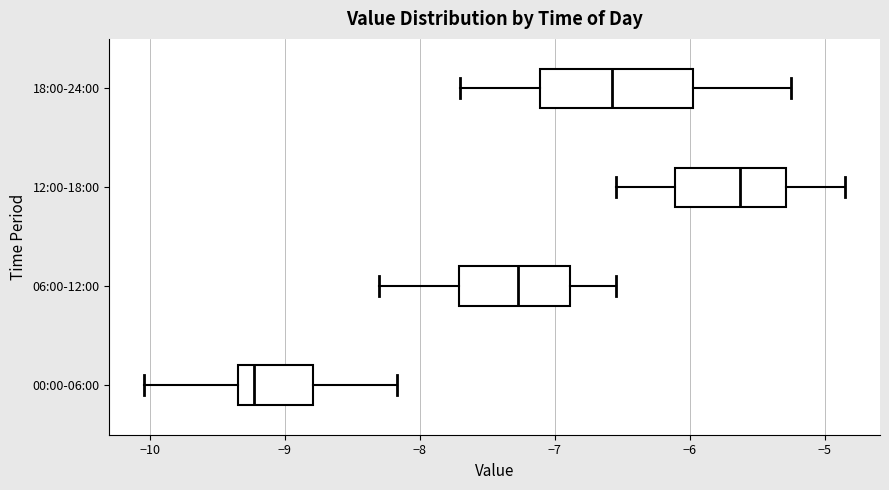

Reading bottom to top, read every box against the x-axis: the position of its median line, the range the box covers, and the ends of its whiskers. The values are not printed on the chart, so give them approximately, as read against the axis.

00:00-06:00: median -9.2, box -9.3 to -8.8, whiskers -10.0 to -8.2
06:00-12:00: median -7.3, box -7.7 to -6.9, whiskers -8.3 to -6.5
12:00-18:00: median -5.6, box -6.1 to -5.3, whiskers -6.5 to -4.8
18:00-24:00: median -6.6, box -7.1 to -6.0, whiskers -7.7 to -5.2